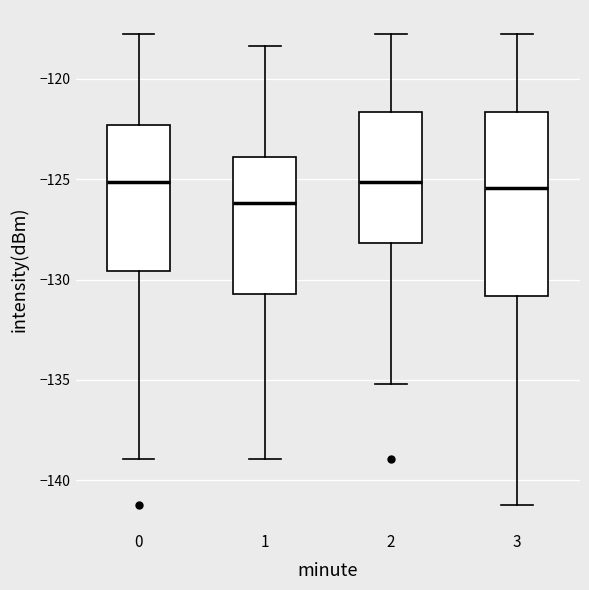

Where is the upper edge of the box at x = 2 on the y-axis? The values are not printed on the chart, so give them approximately, as read against the axis.

-121.5